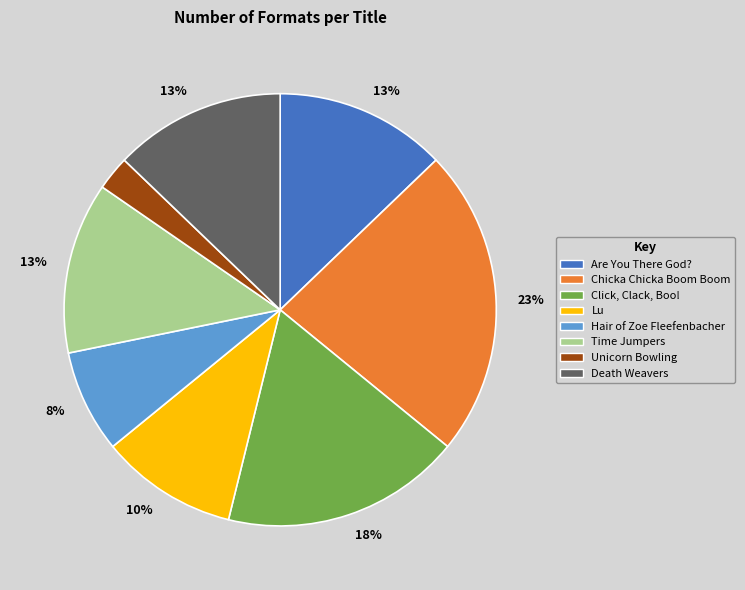

To the nearest percent, what is the average slice percentage?

12%